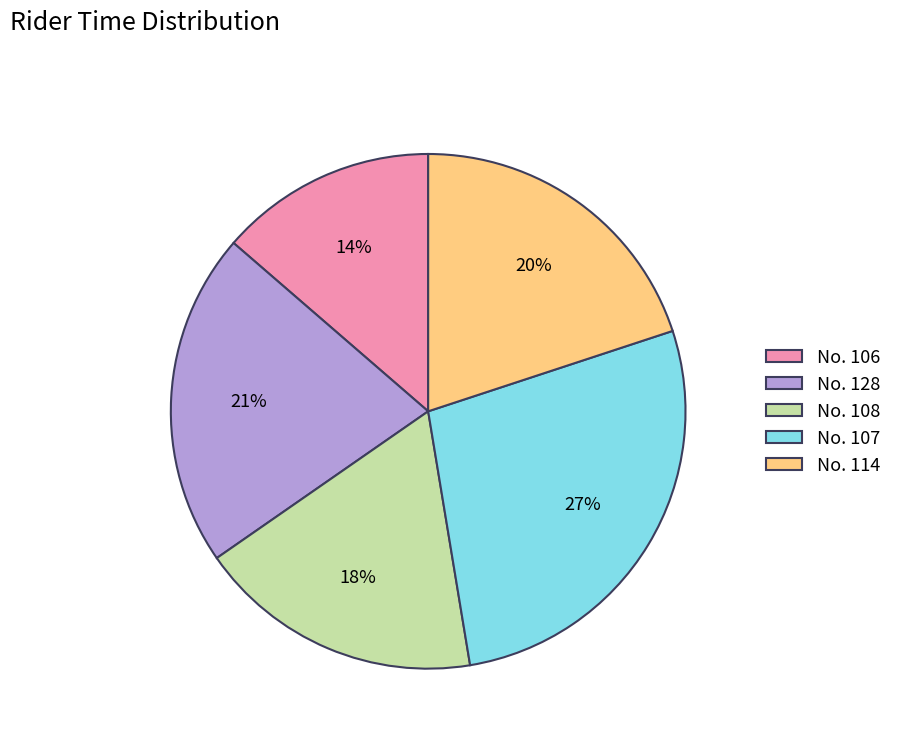

Does any single category account for the majority?

No